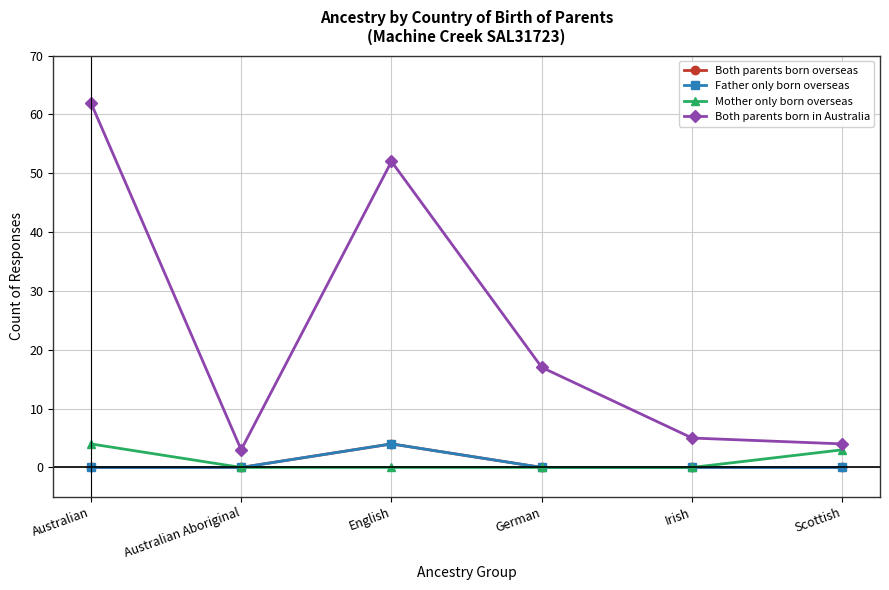

Does the chart have visible grid lines?

Yes